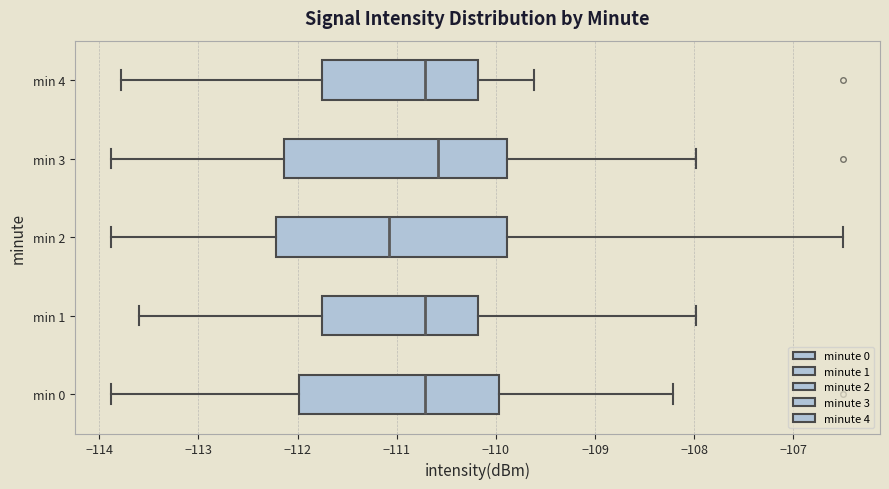

Which box's median line is the furthest to the left?

min 2